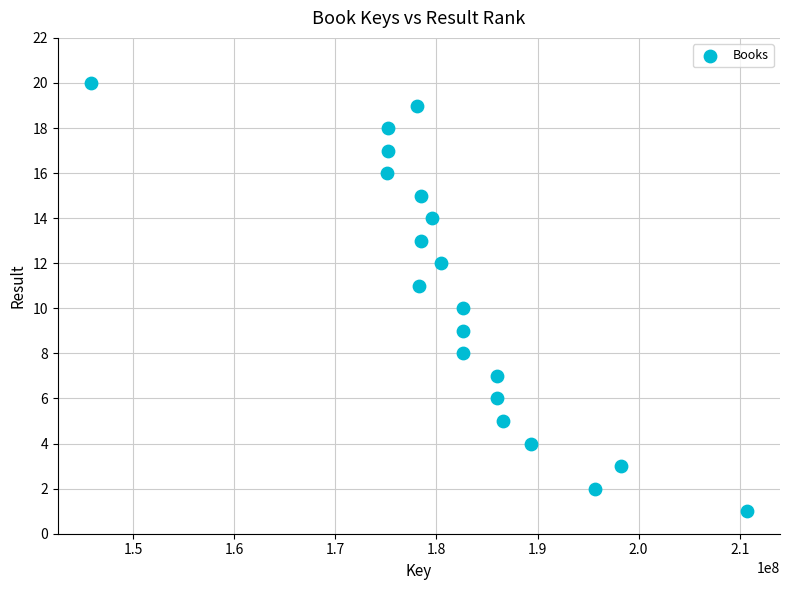

What is the range of Y values (max minus min)?

19